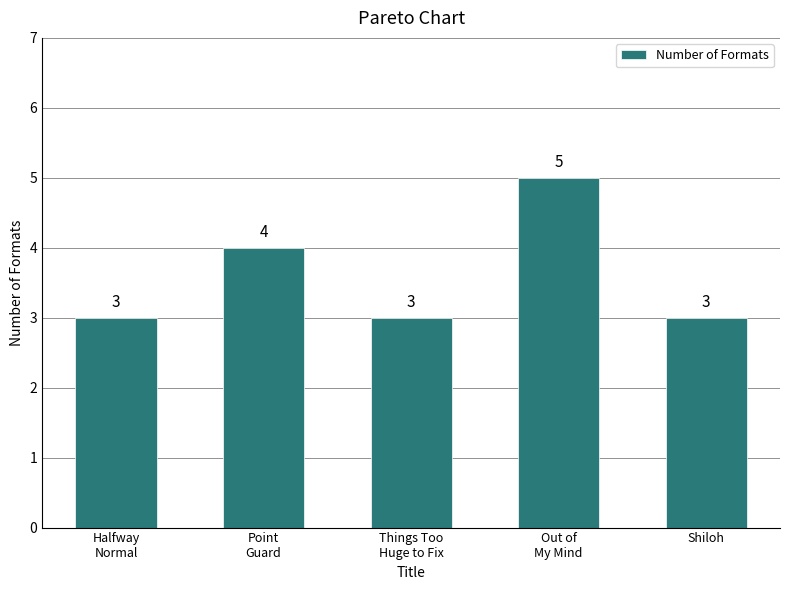

The value at Shiloh is 3. True or false?

True